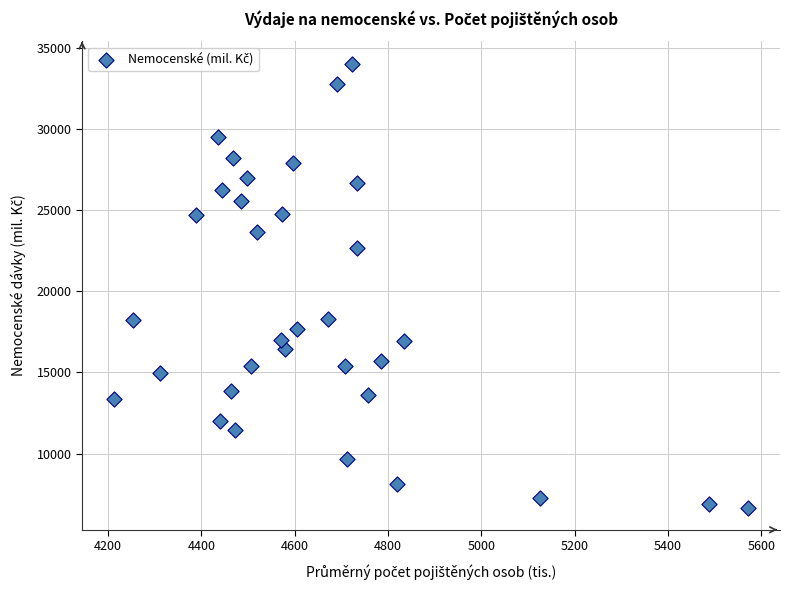

What is the range of X values (max minus min)?

1360